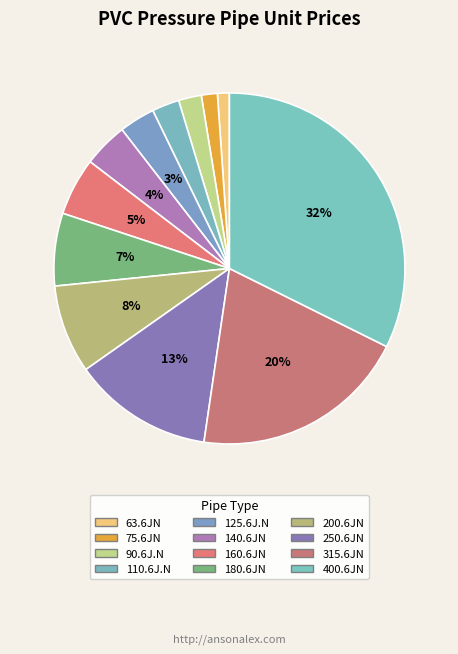

How many slices are in this pie chart?

12